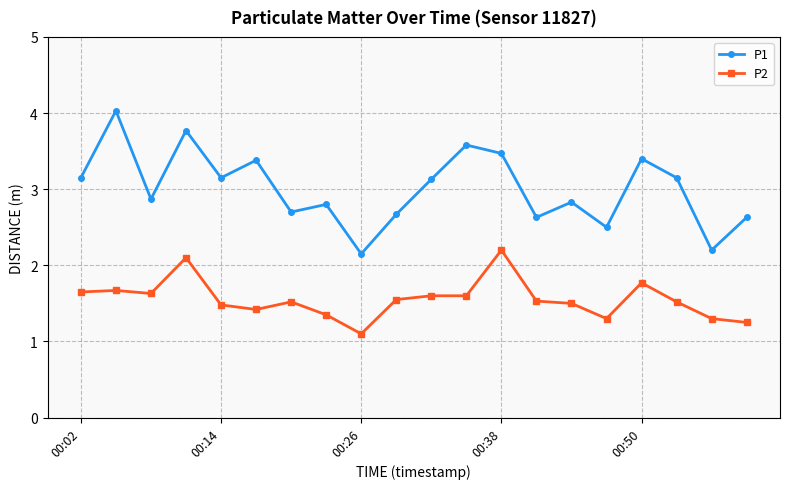

List the series in order of their peak value, highest first.

P1, P2